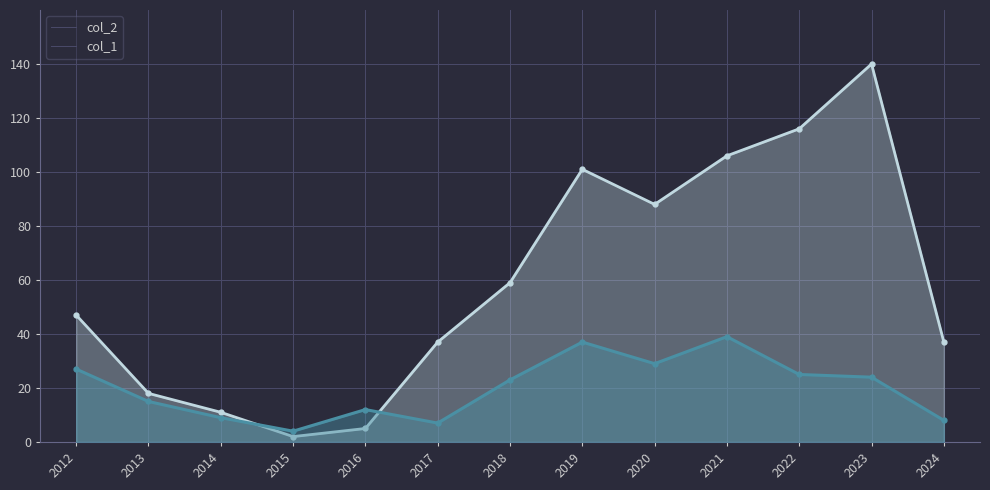

Reading left to right, list all the values displayed in this chart.

col_2: 47	18	11	2	5	37	59	101	88	106	116	140	37
col_1: 27	15	9	4	12	7	23	37	29	39	25	24	8